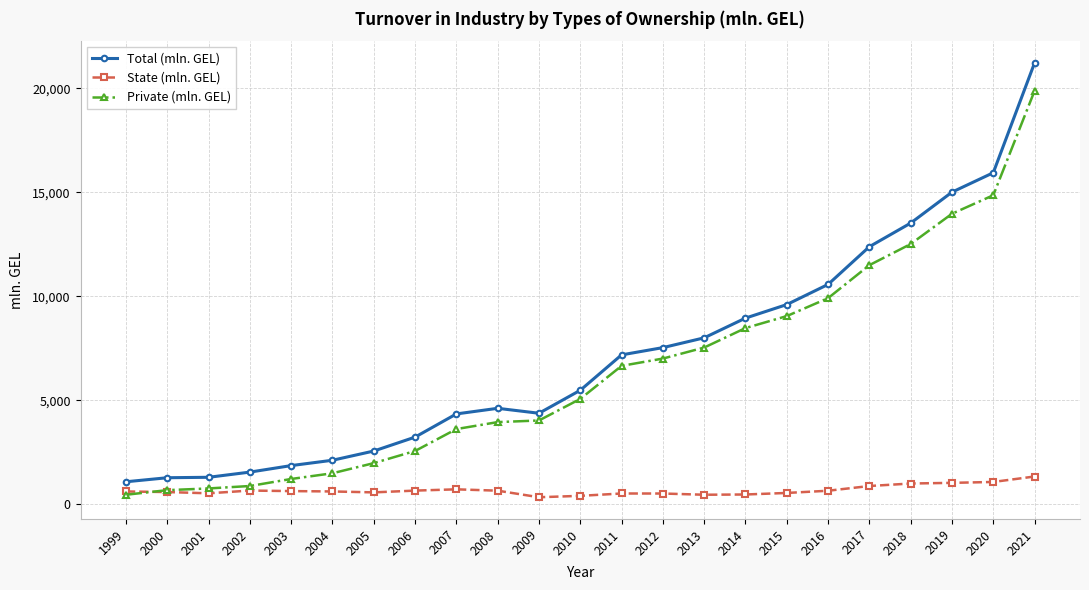

Is the value of Total (mln. GEL) at 2015 greater than the value of State (mln. GEL) at 2008?

Yes